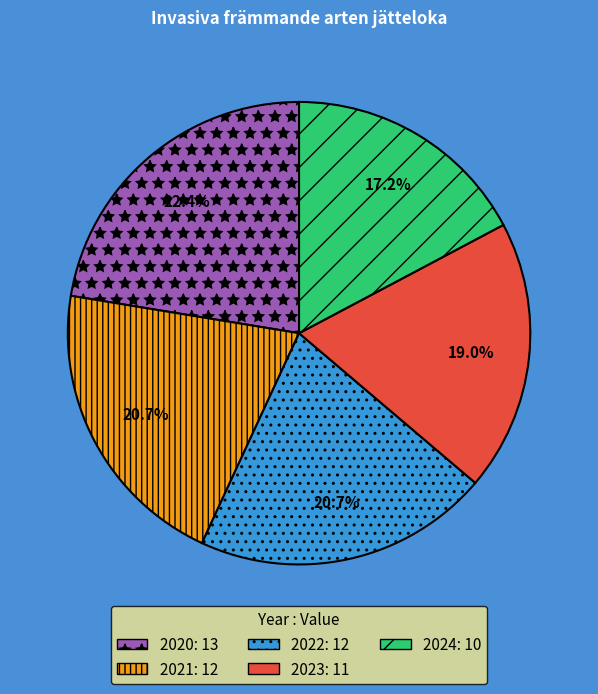

Does 2021 account for over 50% of the chart?

No